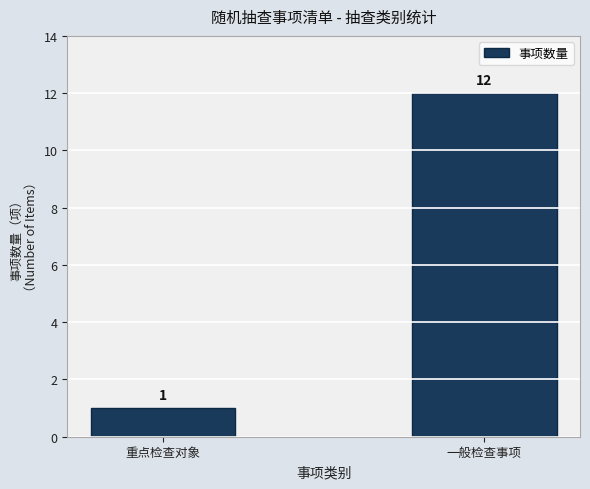

What is the approximate value at 一般检查事项, to the nearest 5?

10